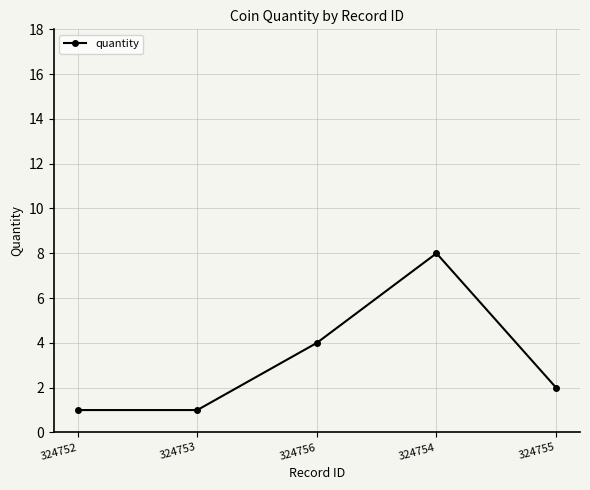

At which label is the value closest to 4?

324756